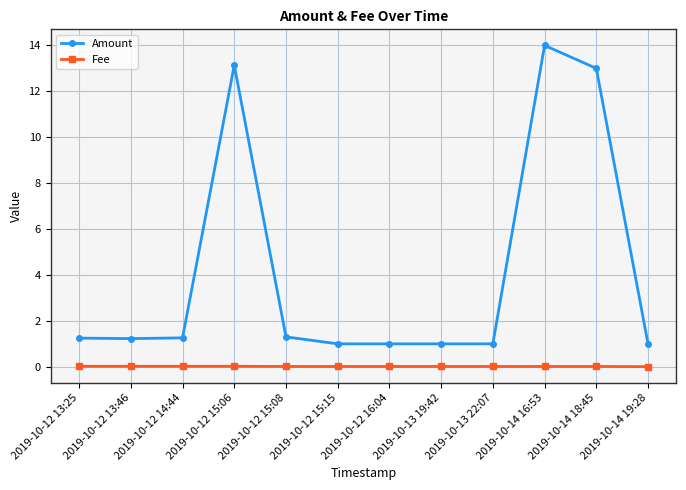

Is it true that Amount equals 1.0 at 2019-10-12 16:04?

True